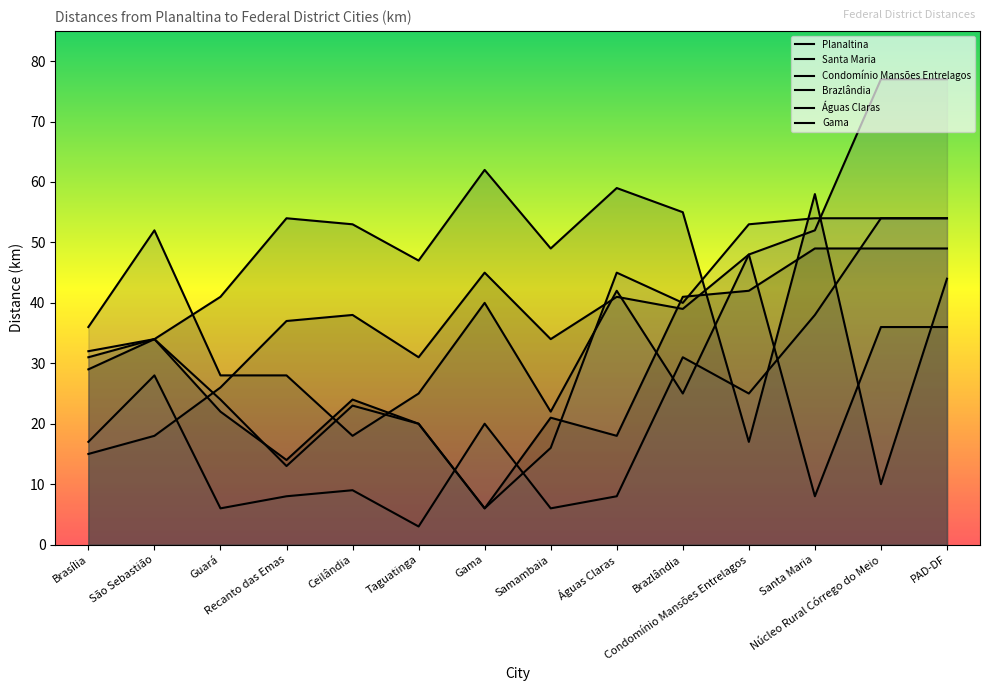

What is the label of the 4th point from the left?

Recanto das Emas